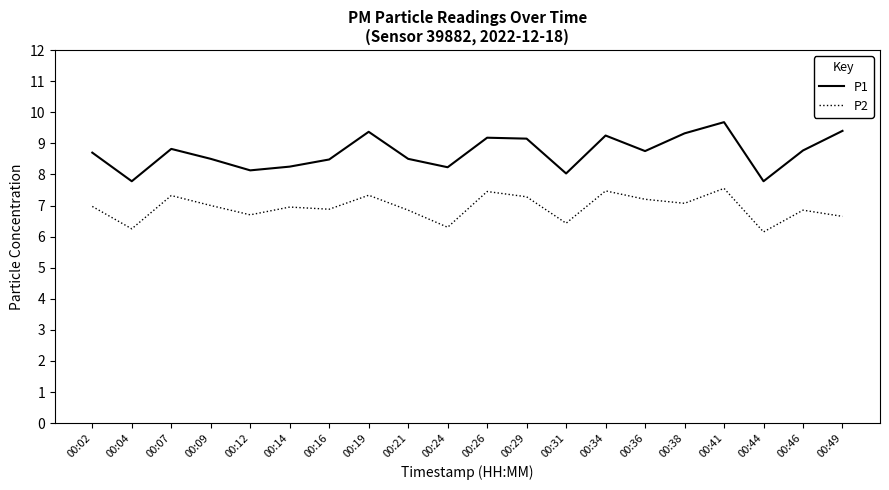

What is the average value of the P1 series?

8.7